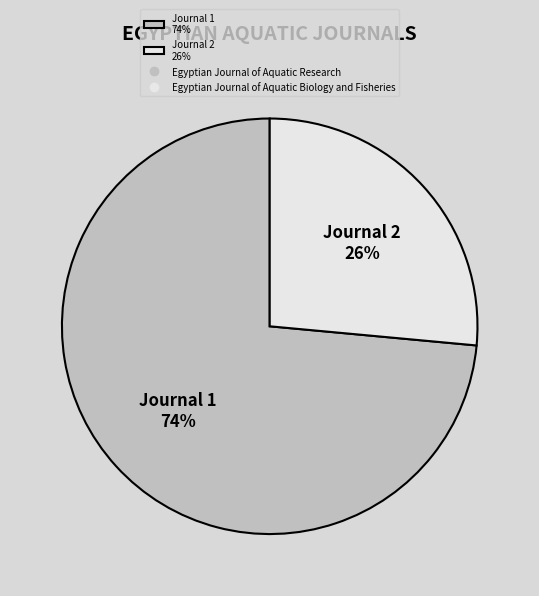

How many slices are in this pie chart?

2